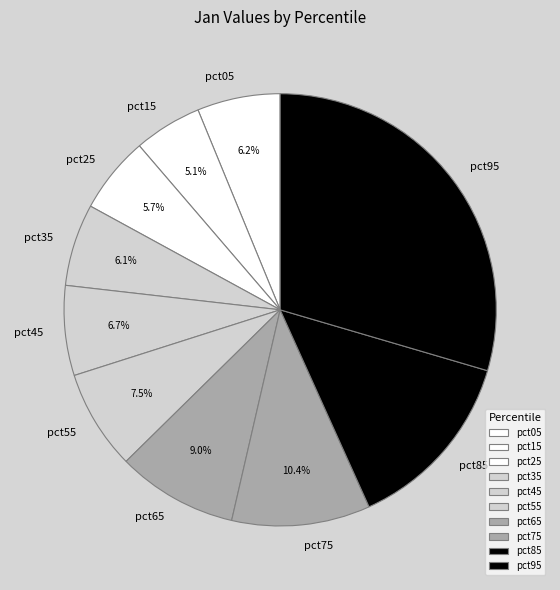

Which category has the biggest portion of the pie?

pct95